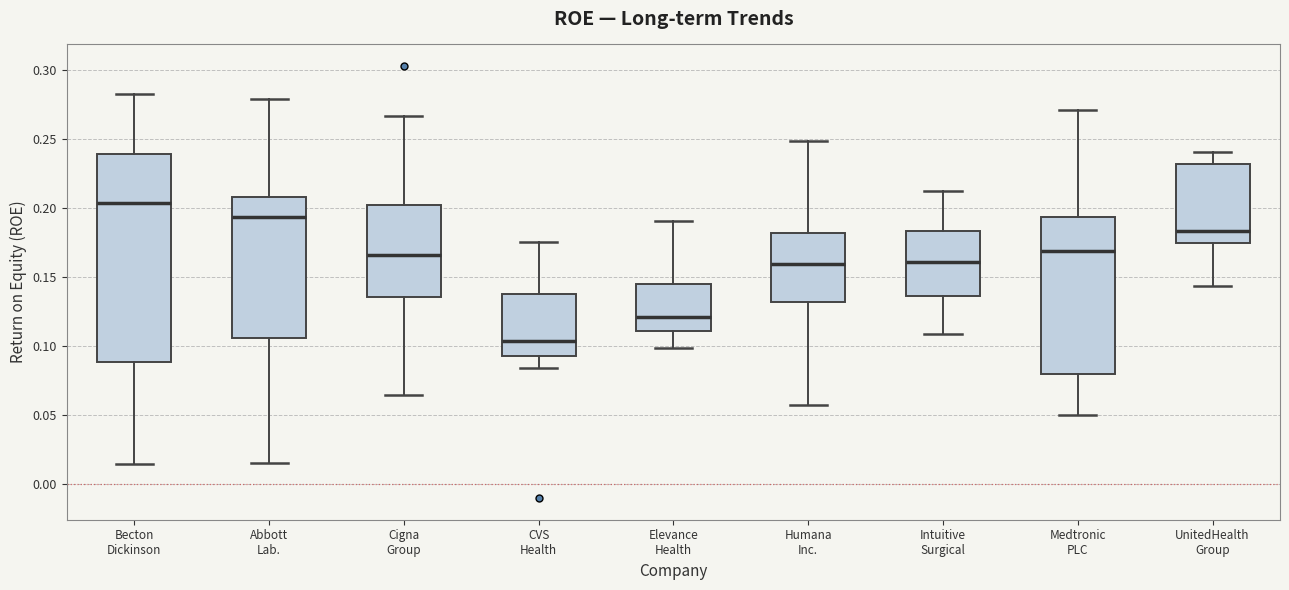

Reading left to right, read every box against the y-axis: the position of its median line, the range the box covers, and the ends of its whiskers. The values are not printed on the chart, so give them approximately, as read against the axis.

Becton Dickinson: median 0.205, box 0.090 to 0.240, whiskers 0.015 to 0.285
Abbott Lab.: median 0.195, box 0.105 to 0.210, whiskers 0.015 to 0.280
Cigna Group: median 0.165, box 0.135 to 0.200, whiskers 0.065 to 0.265
CVS Health: median 0.105, box 0.095 to 0.140, whiskers 0.085 to 0.175
Elevance Health: median 0.120, box 0.110 to 0.145, whiskers 0.100 to 0.190
Humana Inc.: median 0.160, box 0.130 to 0.180, whiskers 0.060 to 0.250
Intuitive Surgical: median 0.160, box 0.135 to 0.185, whiskers 0.110 to 0.215
Medtronic PLC: median 0.170, box 0.080 to 0.195, whiskers 0.050 to 0.270
UnitedHealth Group: median 0.185, box 0.175 to 0.230, whiskers 0.145 to 0.240